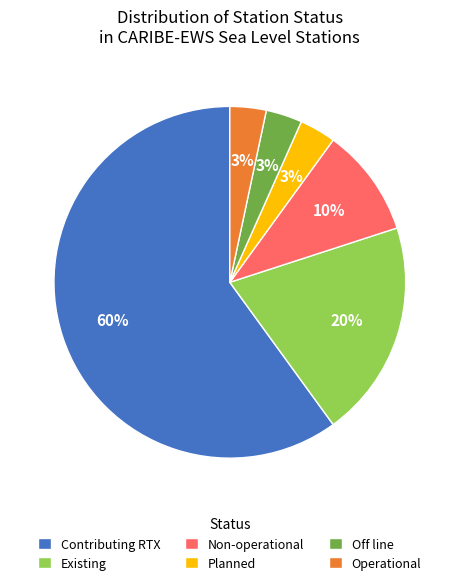

To the nearest percent, what is the average slice percentage?

17%